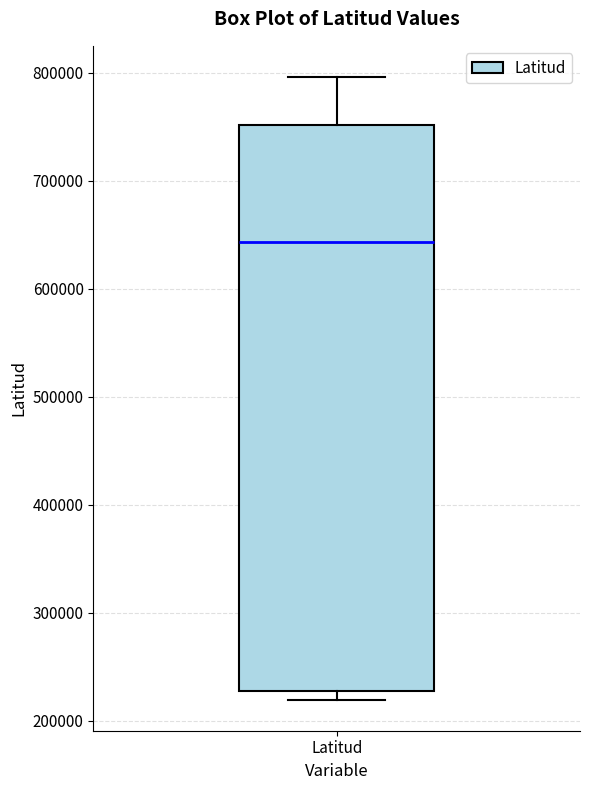

Where is the lower edge of the box for Latitud on the y-axis? The values are not printed on the chart, so give them approximately, as read against the axis.

230000